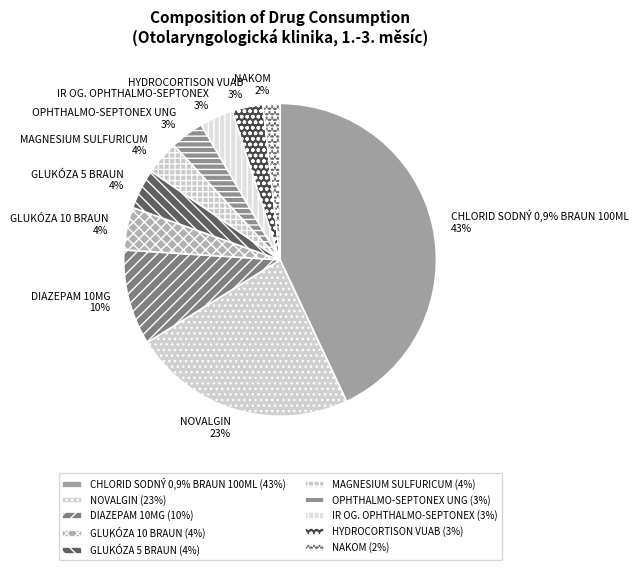

To the nearest percent, what is the average slice percentage?

10%